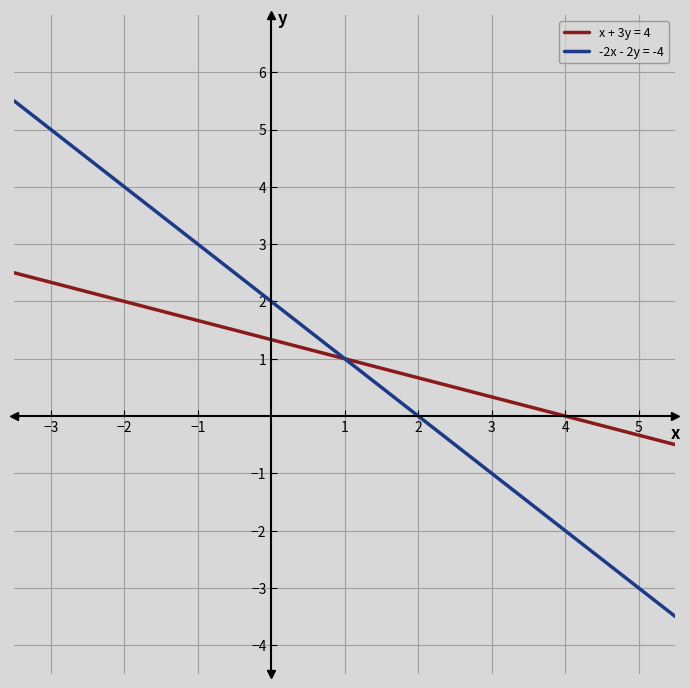

What is the maximum value shown in the chart?

5.5